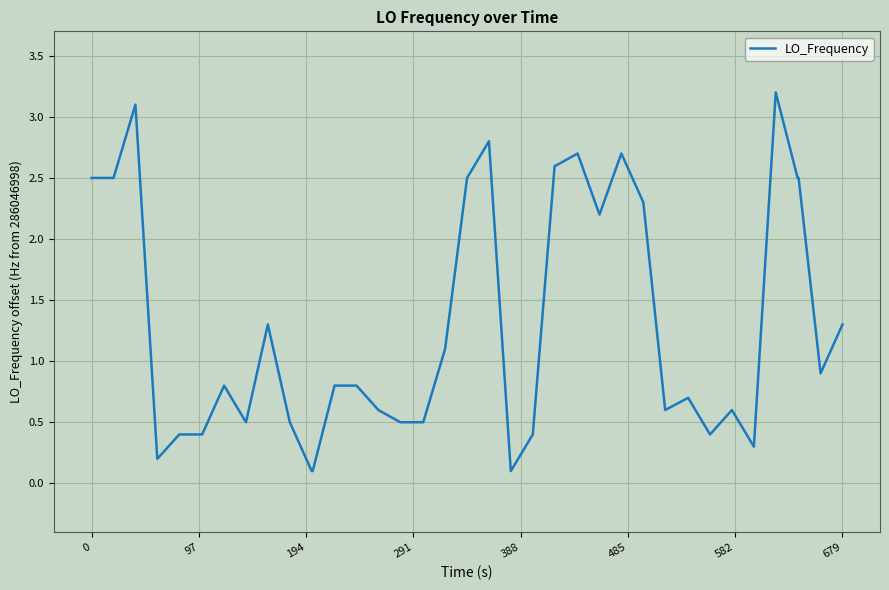

What is the difference between the maximum and minimum values?

3.1